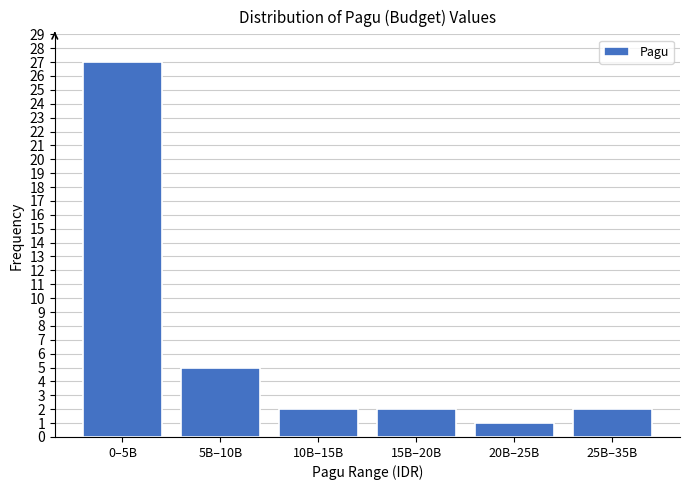

Reading right to left, list all the values displayed in this chart.

25B–35B=2	20B–25B=1	15B–20B=2	10B–15B=2	5B–10B=5	0–5B=27